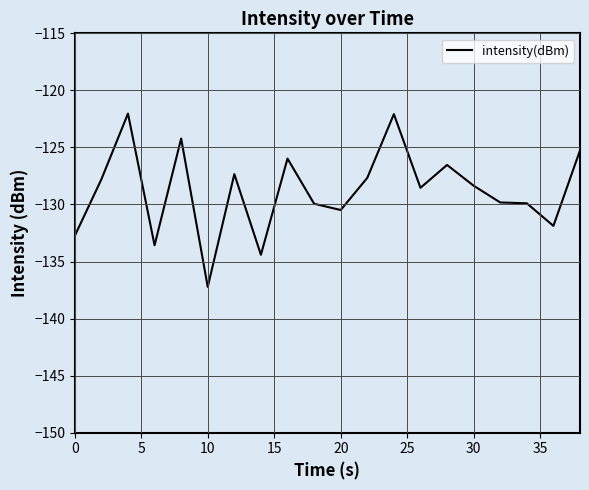

What is the greatest value displayed?

-122.0